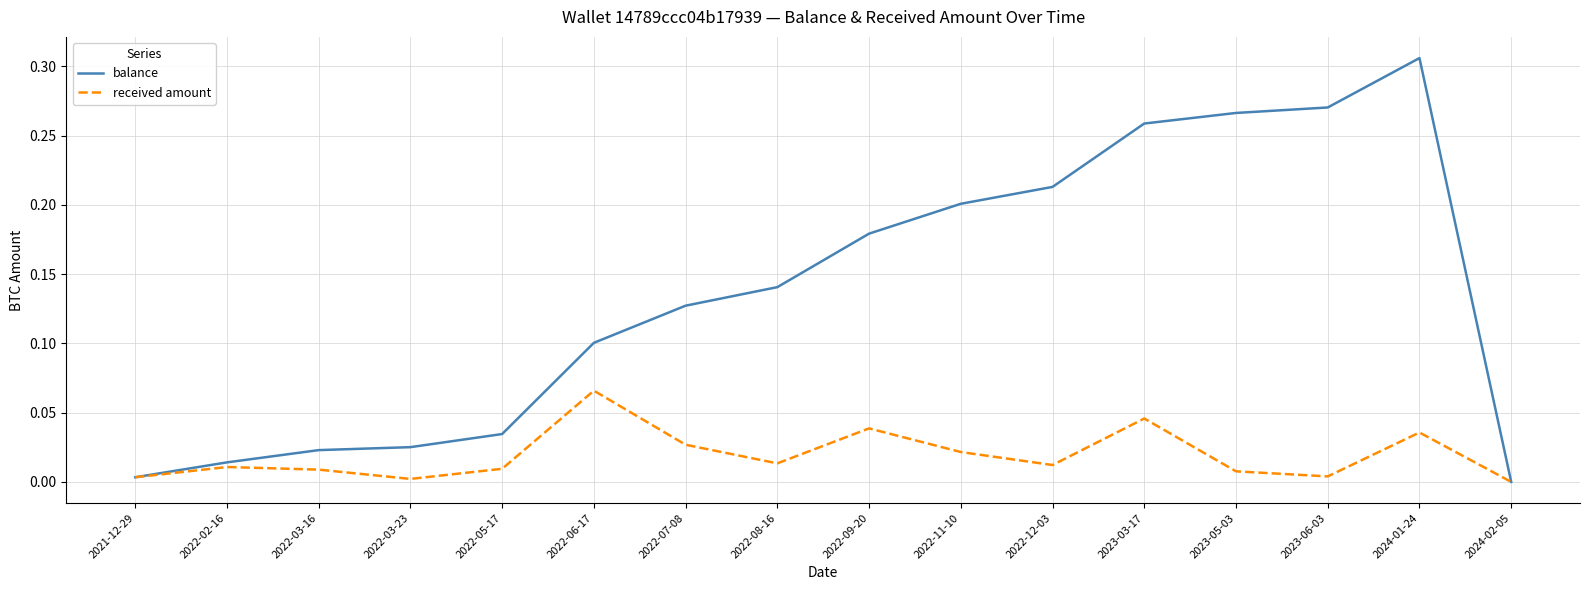

At which category does the chart reach its peak across all series?

2024-01-24